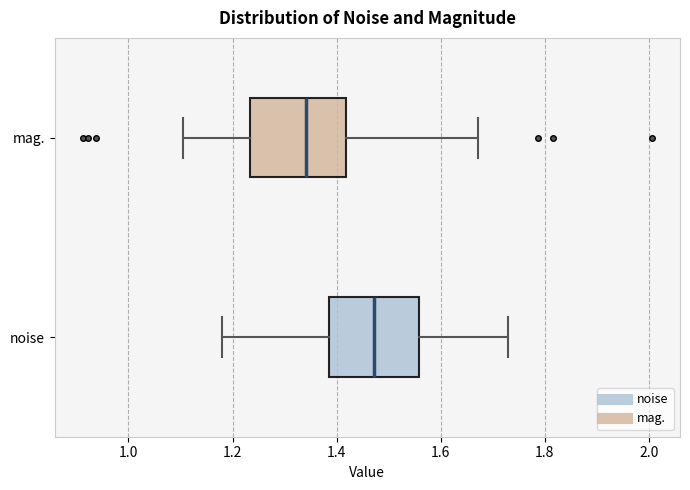

Reading bottom to top, transcribe this box plot: for each box, give where its median line is, the range the box spans, and where its two whiskers end, as read against the x-axis. The values are not printed on the chart, so give them approximately, as read against the axis.

noise: median 1.48, box 1.38 to 1.56, whiskers 1.18 to 1.72
mag.: median 1.34, box 1.24 to 1.42, whiskers 1.10 to 1.68